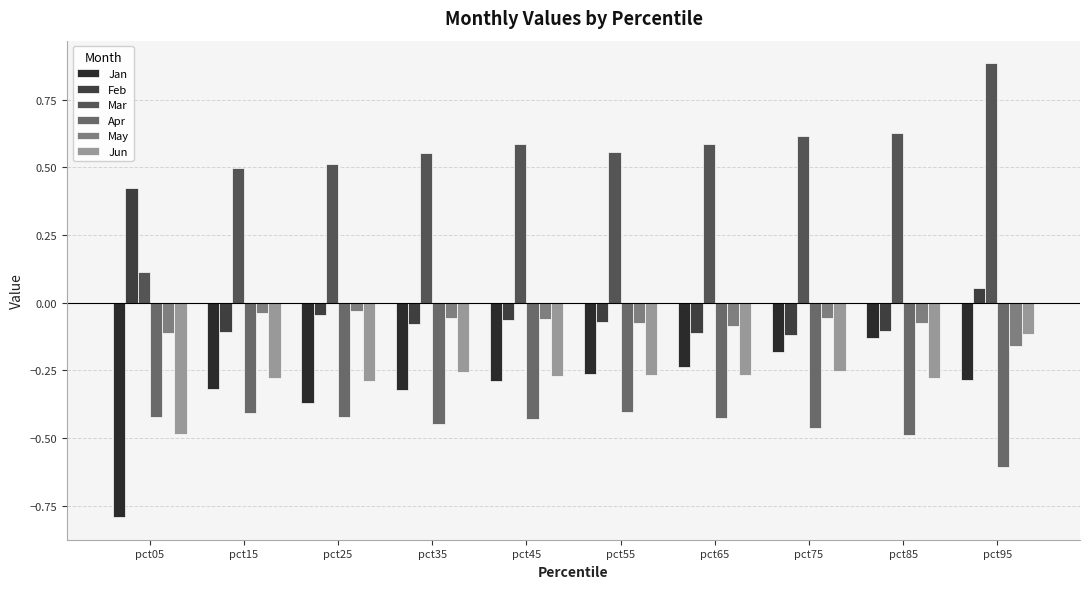

Rank the series at pct55 from highest to lowest value.

Mar, Feb, May, Jan, Jun, Apr